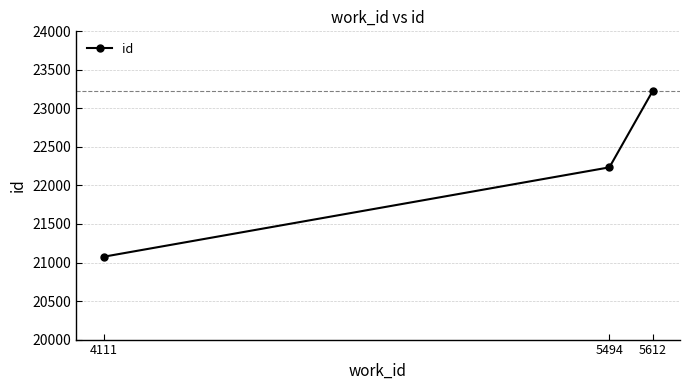

Count the values in the range 21075 to 23223.

3